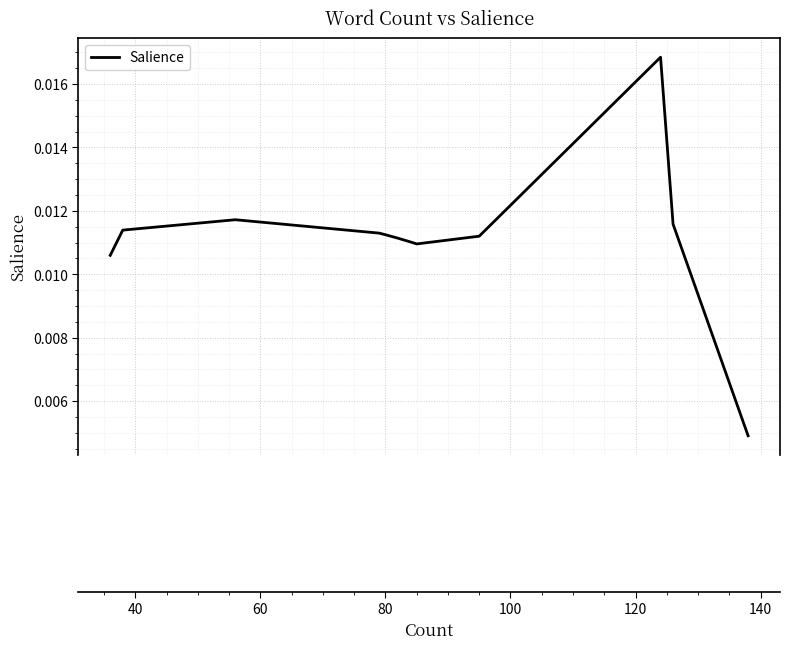

True or false: the data shows 0.0 at 12.

False